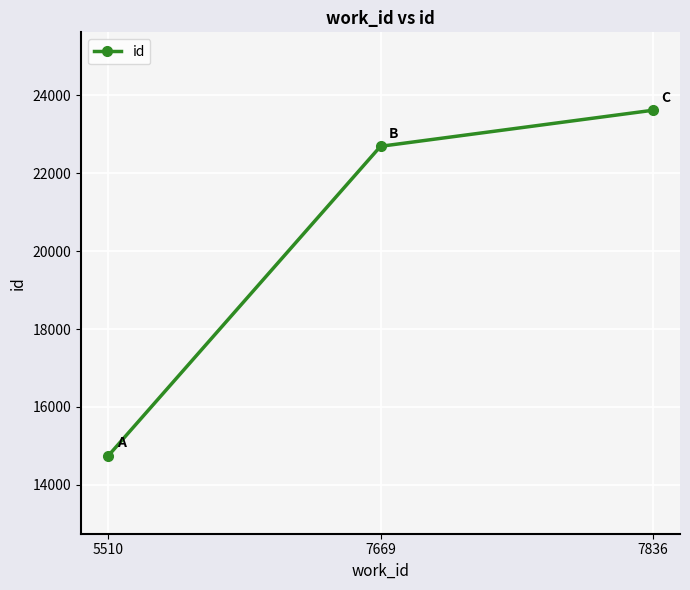

The chart shows a value of 23614 at 7836. True or false?

True